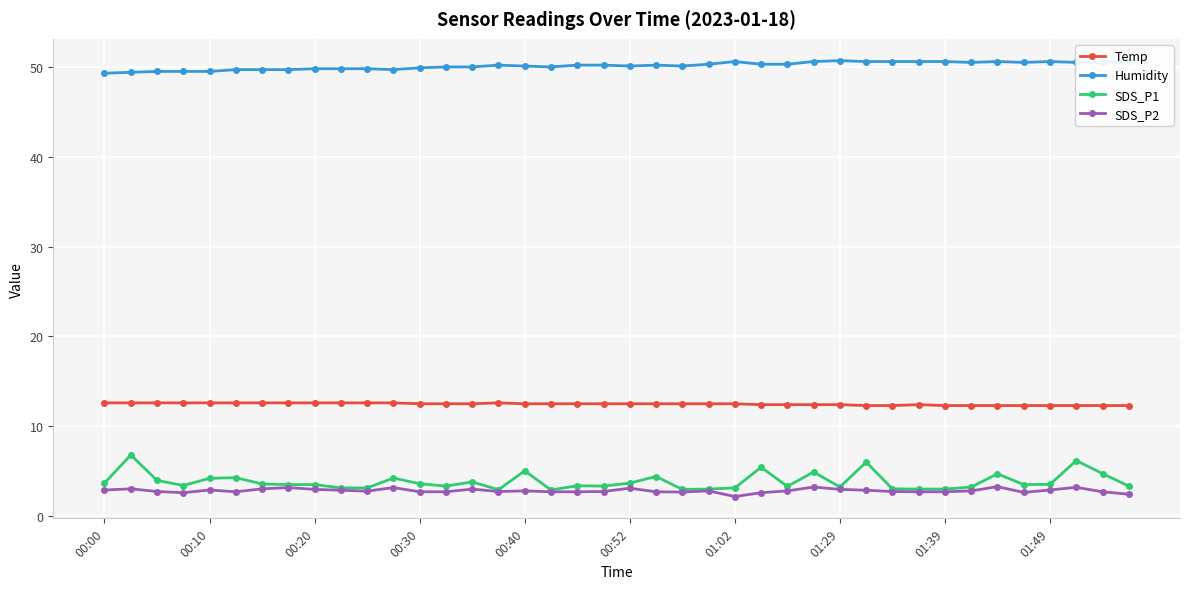

Which series has the largest total across all categories?

Humidity